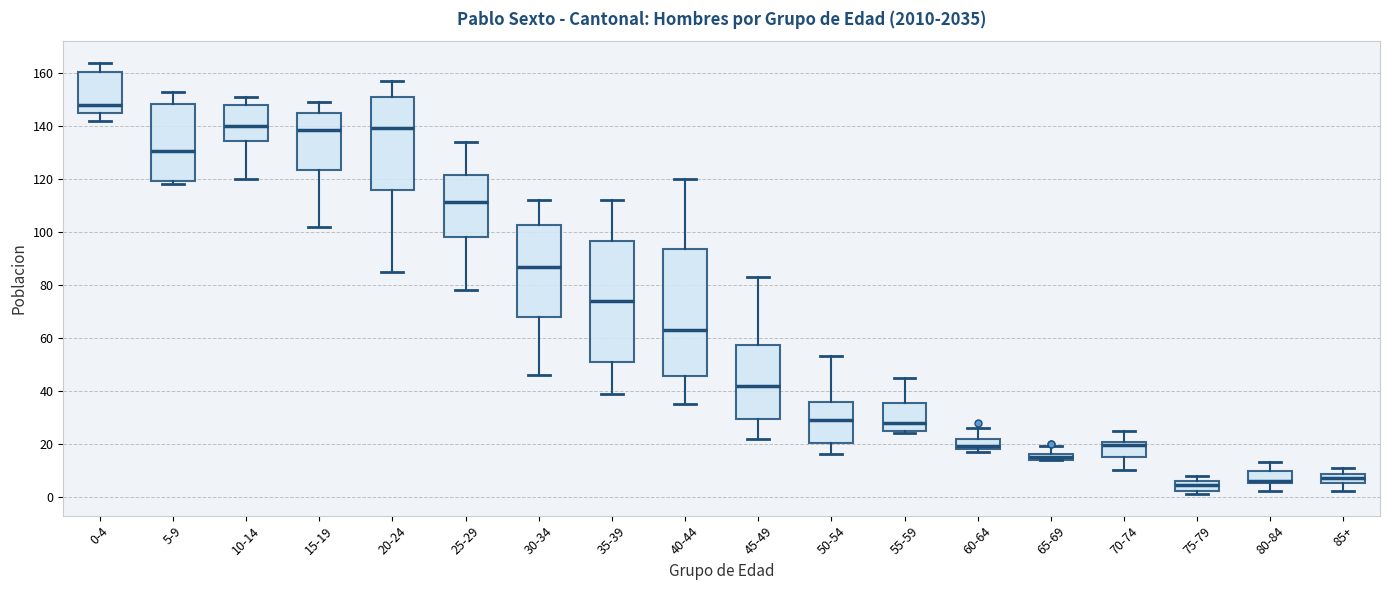

Comparing the boxes themselves (not the whiskers), which one is the tallest?

40-44